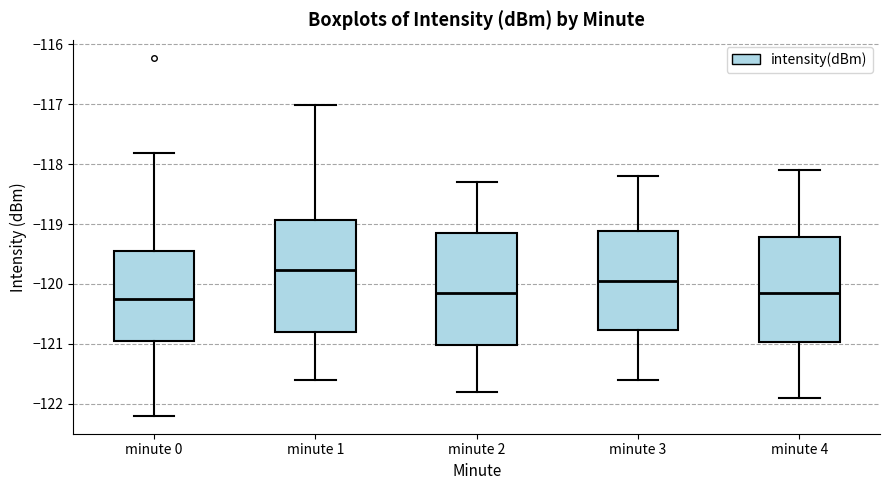

Which box has the highest median line?

minute 1